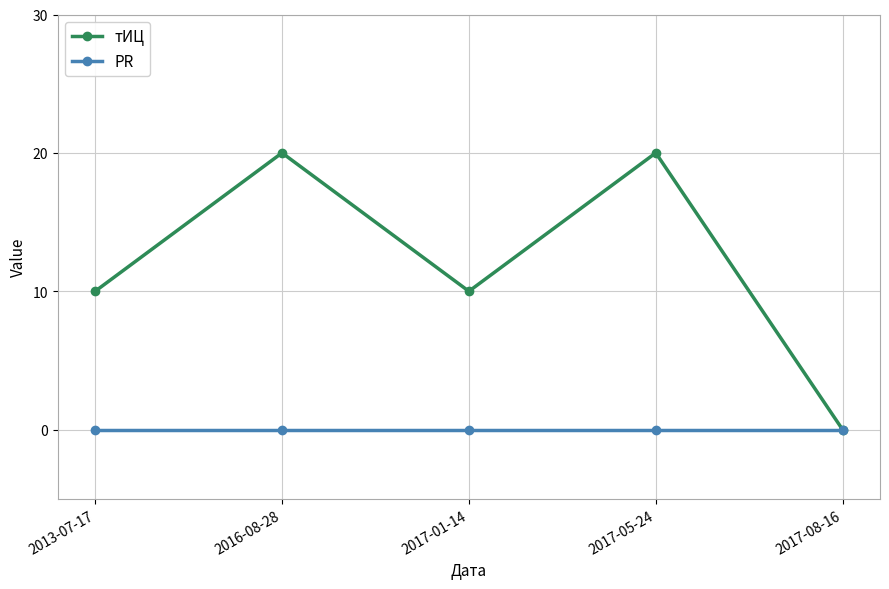

What is the difference between the highest and lowest values at 2017-05-24?

20